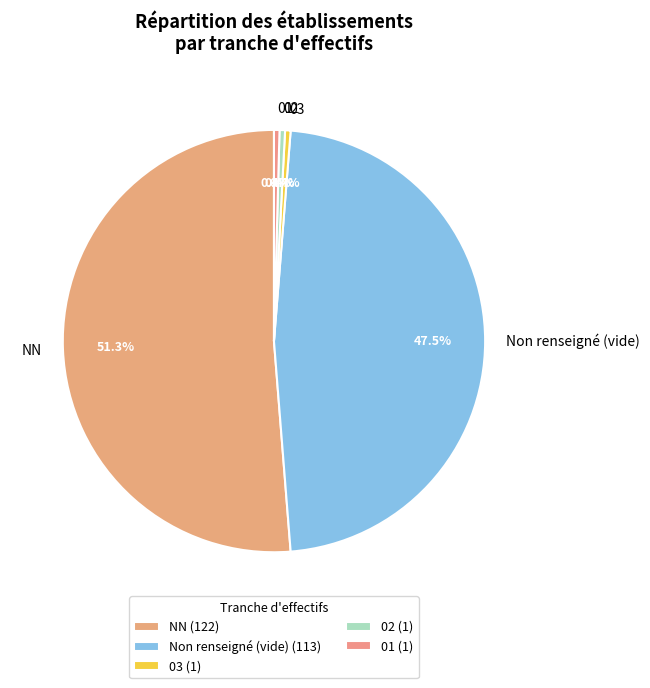

Does 02 represent more than half of the total?

No